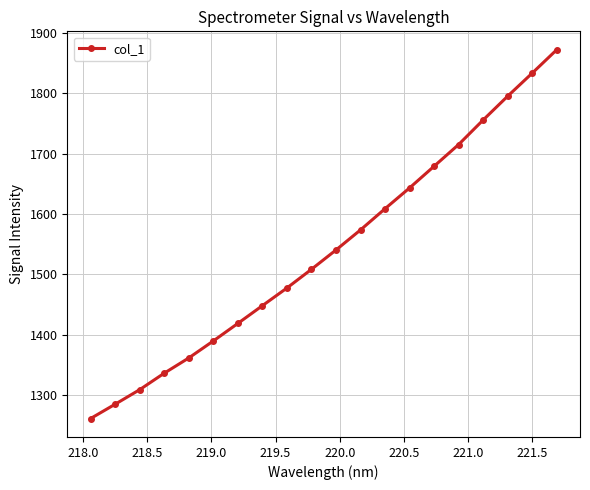

What is the minimum value shown in the chart?

1260.9